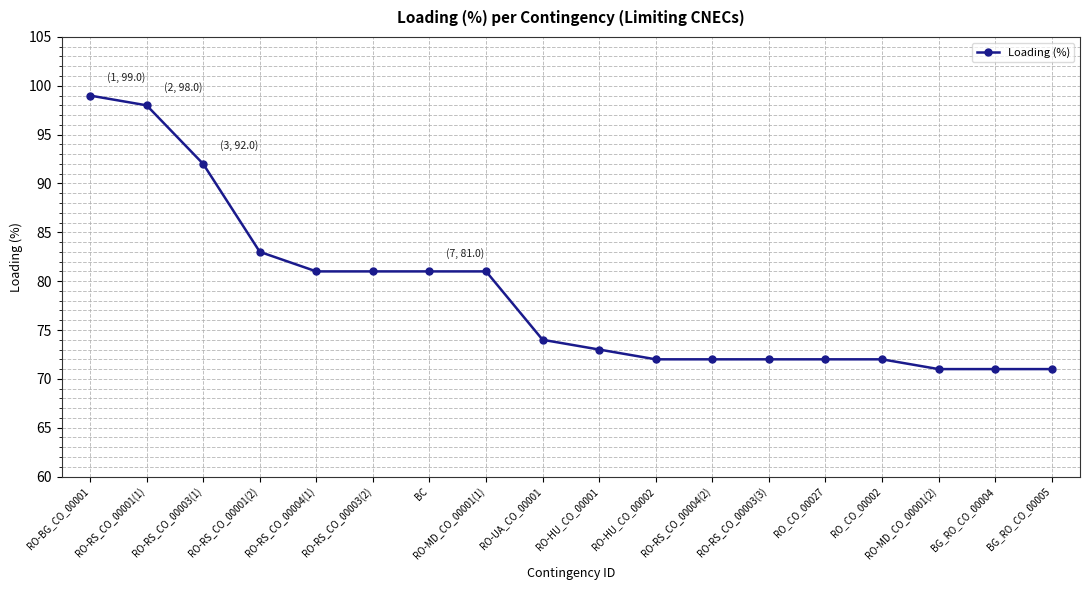

The chart shows a value of 28 at RO-RS_CO_00001(1). True or false?

False